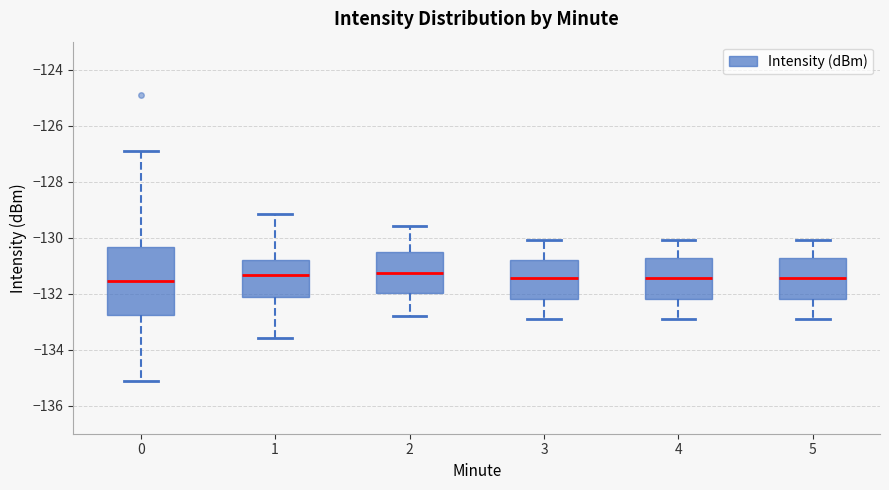

Comparing the boxes themselves (not the whiskers), which one is the tallest?

0